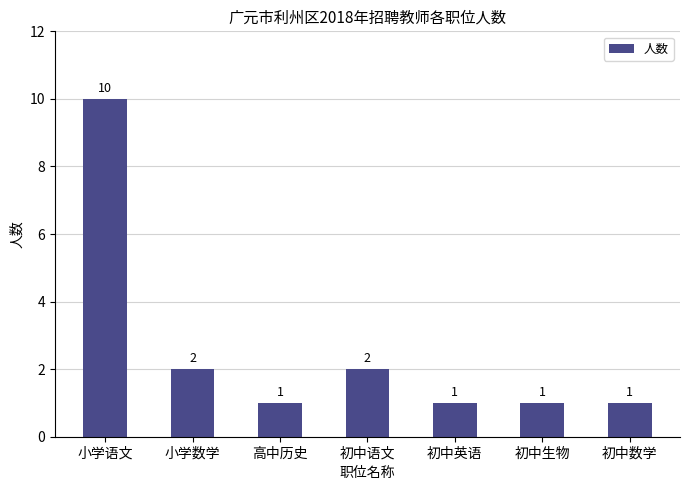

How many data points does each series have?

7